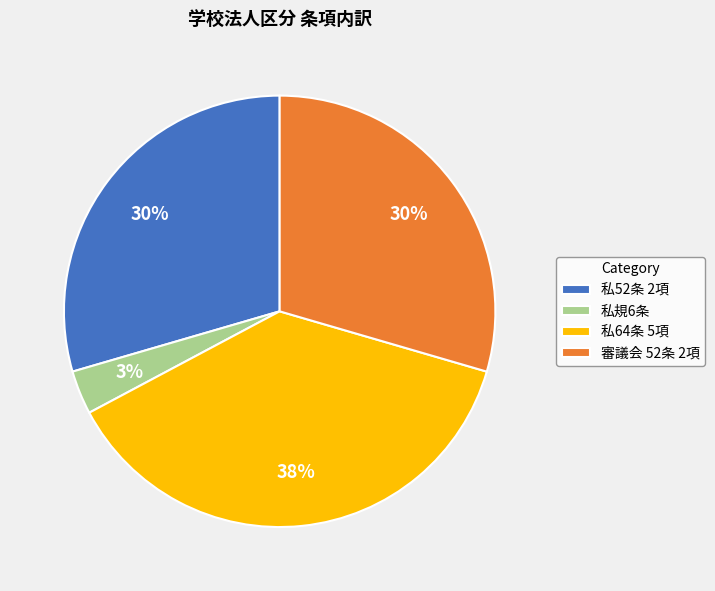

To the nearest percent, what is the average slice percentage?

25%